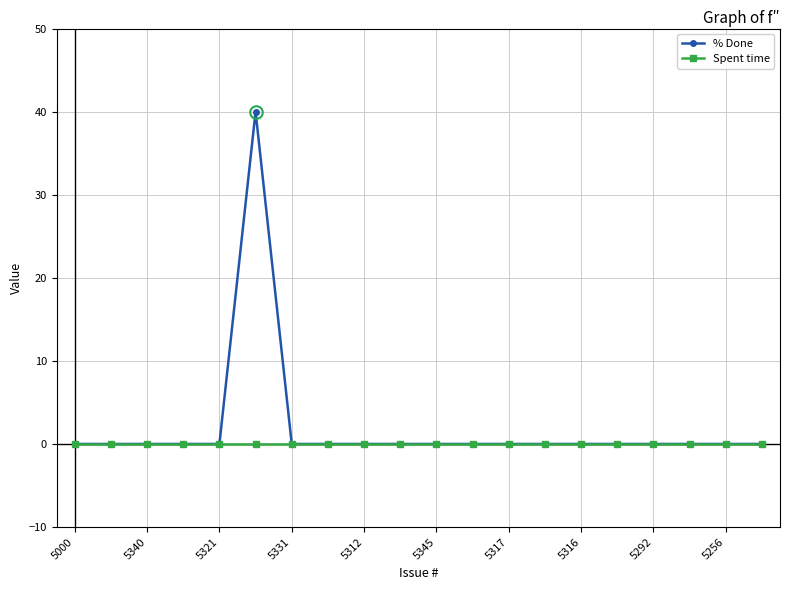

List the series in order of their peak value, lowest first.

Spent time, % Done